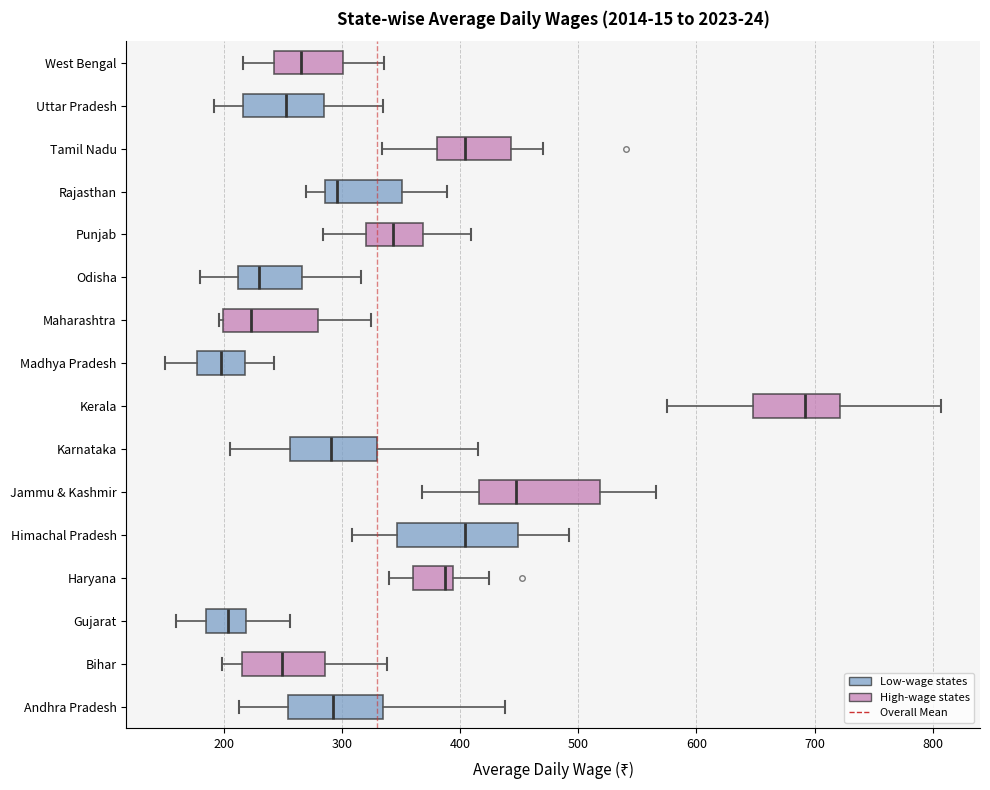

Reading bottom to top, transcribe this box plot: for each box, give where its median line is, the range the box spans, and where its two whiskers end, as read against the x-axis. The values are not printed on the chart, so give them approximately, as read against the axis.

Andhra Pradesh: median 290, box 250 to 340, whiskers 210 to 440
Bihar: median 250, box 220 to 290, whiskers 200 to 340
Gujarat: median 200, box 180 to 220, whiskers 160 to 260
Haryana: median 390 (just left of the box's right edge), box 360 to 390, whiskers 340 to 420
Himachal Pradesh: median 400, box 350 to 450, whiskers 310 to 490
Jammu & Kashmir: median 450, box 420 to 520, whiskers 370 to 570
Karnataka: median 290, box 260 to 330, whiskers 210 to 420
Kerala: median 690, box 650 to 720, whiskers 580 to 810
Madhya Pradesh: median 200, box 180 to 220, whiskers 150 to 240
Maharashtra: median 220, box 200 to 280, whiskers 200 (just left of the box's left edge) to 330
Odisha: median 230, box 210 to 270, whiskers 180 to 320
Punjab: median 340, box 320 to 370, whiskers 280 to 410
Rajasthan: median 300, box 290 to 350, whiskers 270 to 390
Tamil Nadu: median 400, box 380 to 440, whiskers 330 to 470
Uttar Pradesh: median 250, box 220 to 280, whiskers 190 to 330
West Bengal: median 270, box 240 to 300, whiskers 220 to 340